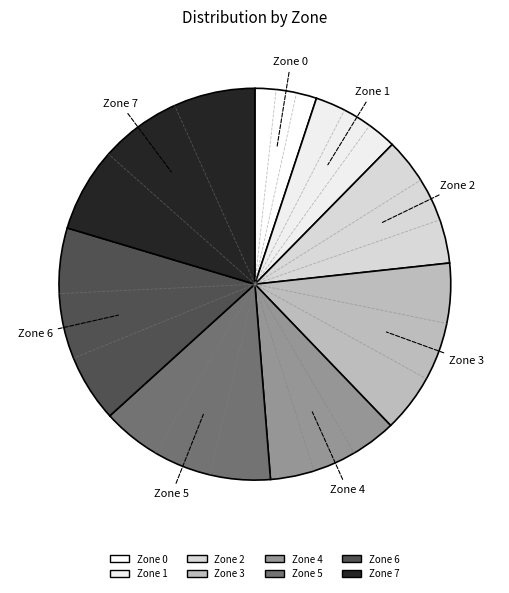

Which slice is the smallest?

Zone 0